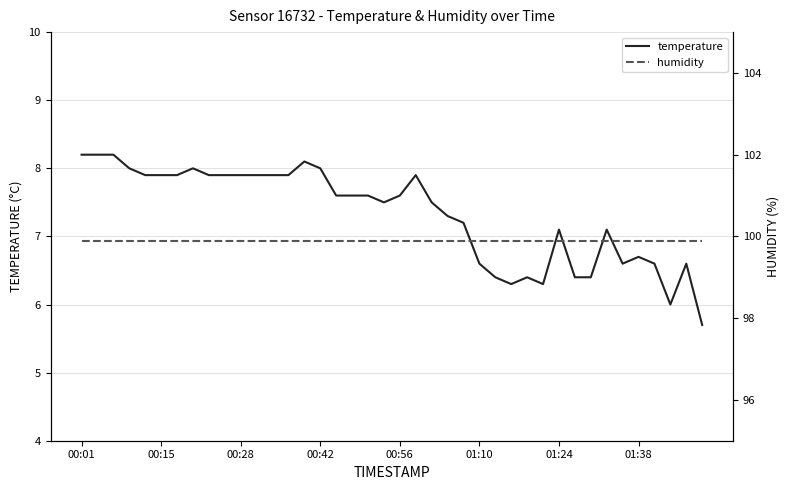

True or false: temperature and humidity cross at least once.

False